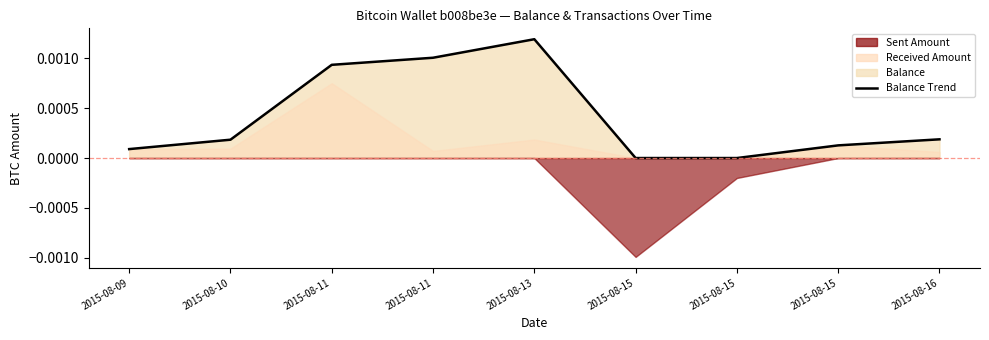

Does the chart have visible grid lines?

No